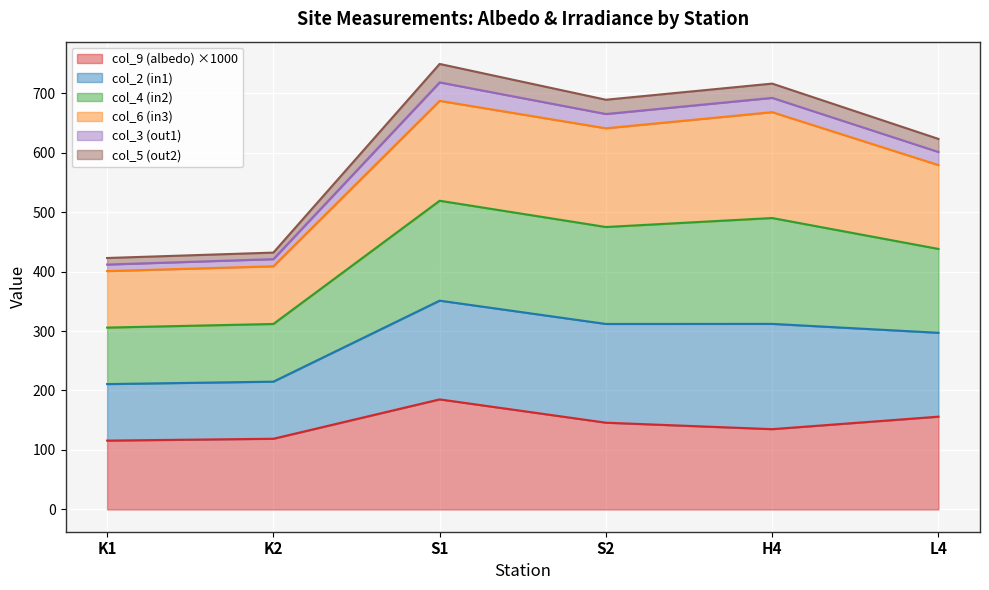

Which category has the highest value in the col_9 (albedo) ×1000 series?

S1